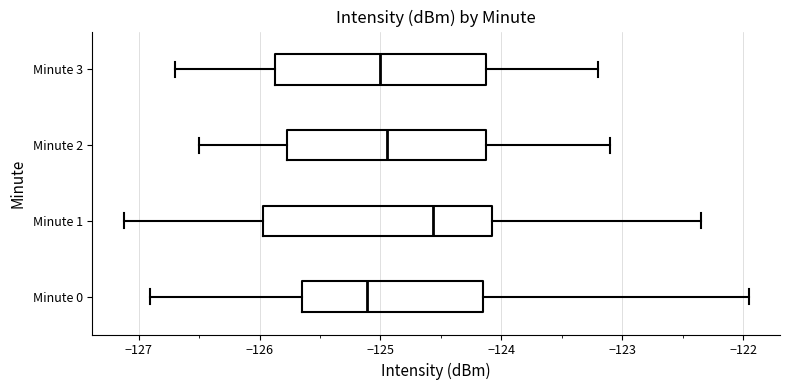

Which box is the widest, from its left edge to its right edge?

Minute 1